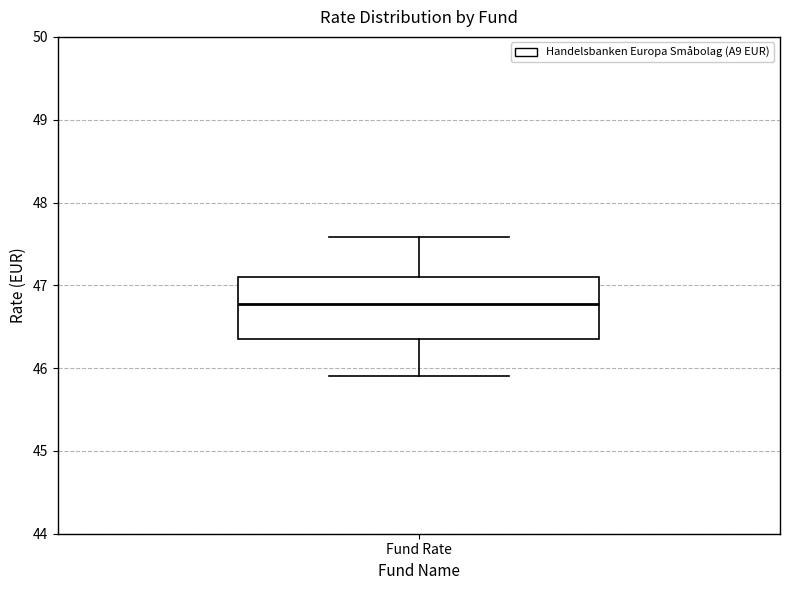

Transcribe this box plot: give where the median line is, the range the box spans, and where the two whiskers end, as read against the y-axis. The values are not printed on the chart, so give them approximately, as read against the axis.

median 46.8, box 46.3 to 47.1, whiskers 45.9 to 47.6